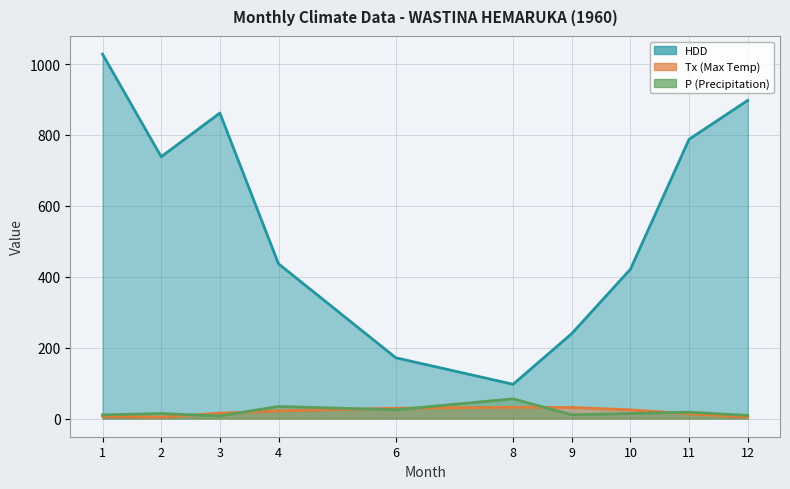

What is the value of the Tx point at the 3rd from the left?

15.0